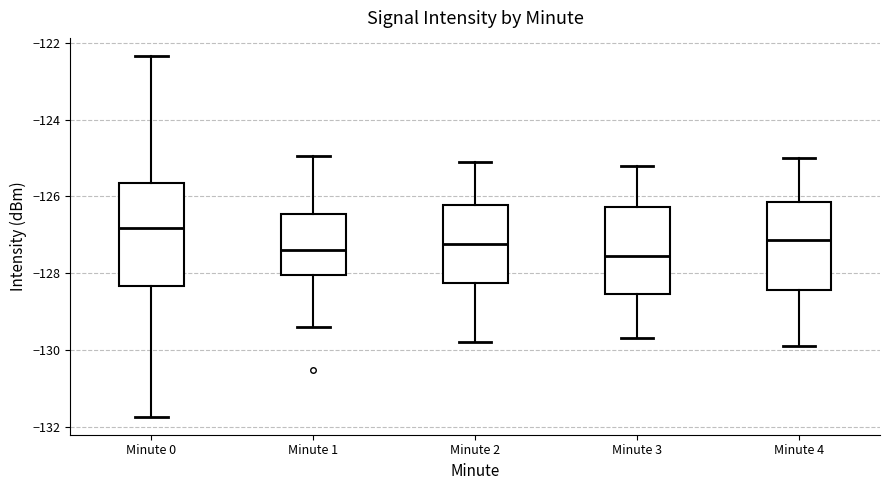

Reading left to right, read every box against the y-axis: the position of its median line, the range the box covers, and the ends of its whiskers. The values are not printed on the chart, so give them approximately, as read against the axis.

Minute 0: median -126.8, box -128.4 to -125.6, whiskers -131.8 to -122.4
Minute 1: median -127.4, box -128.0 to -126.4, whiskers -129.4 to -125.0
Minute 2: median -127.2, box -128.2 to -126.2, whiskers -129.8 to -125.0
Minute 3: median -127.6, box -128.6 to -126.2, whiskers -129.6 to -125.2
Minute 4: median -127.2, box -128.4 to -126.2, whiskers -129.8 to -125.0